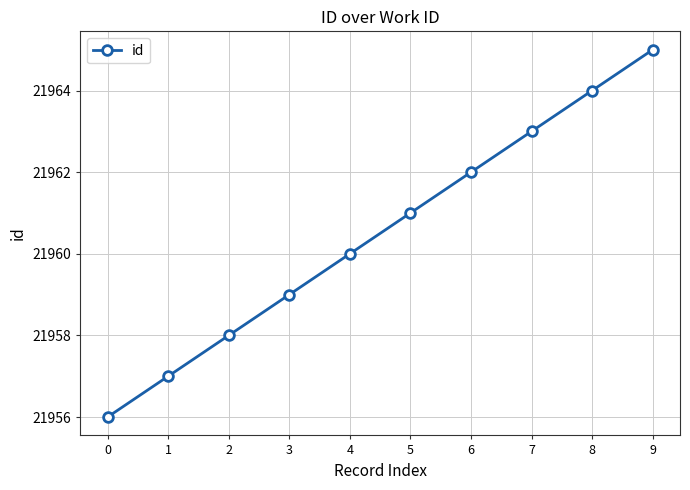

What is the sum of the values at 5 and 7?

43924